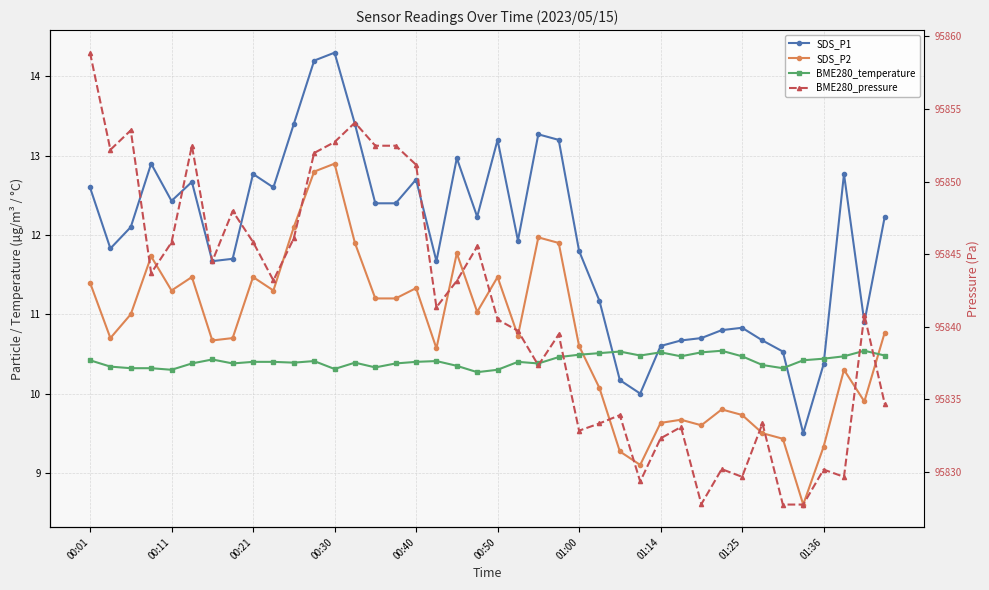

At which category does the chart reach its peak across all series?

00:01